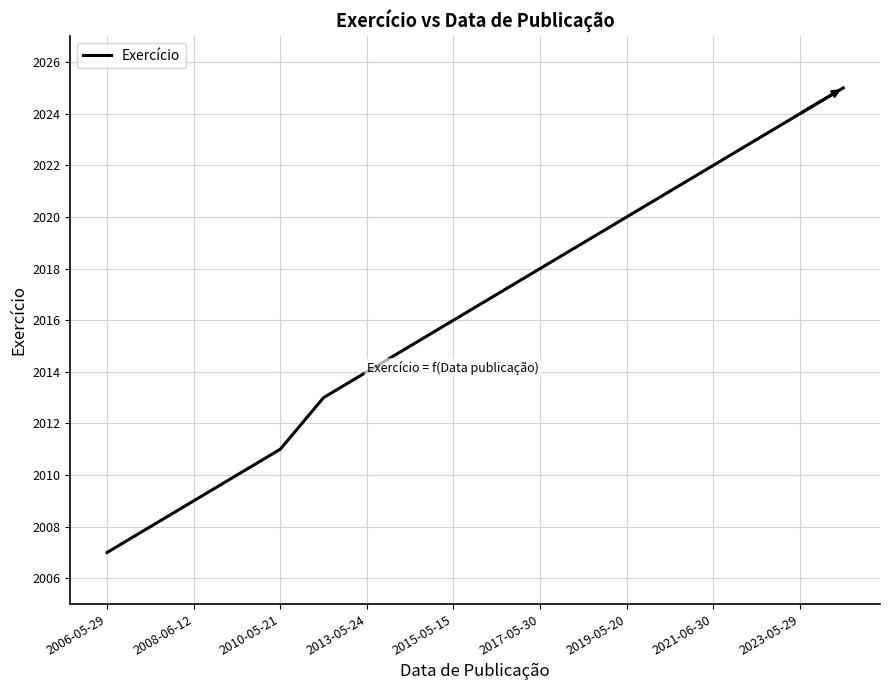

What is the maximum value shown in the chart?

2025